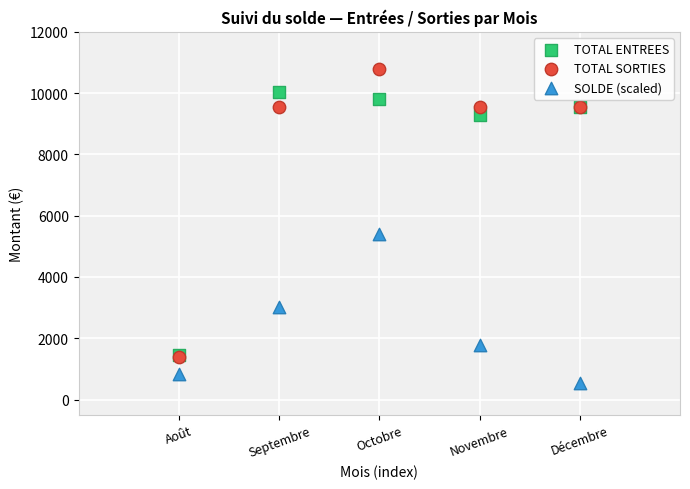

In the TOTAL SORTIES series, what Y value is closest to 6074?

9538.1